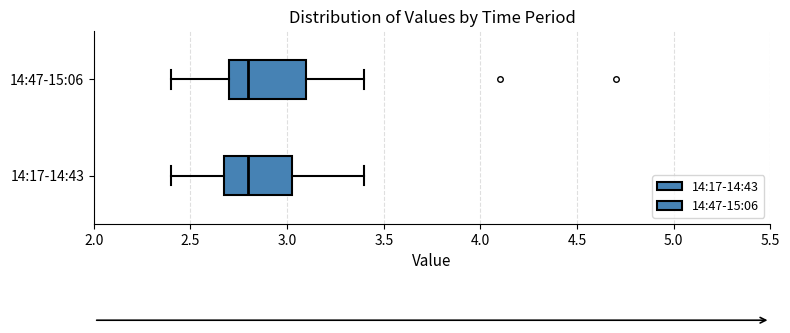

Comparing the boxes themselves (not the whiskers), which one is the widest?

14:47-15:06